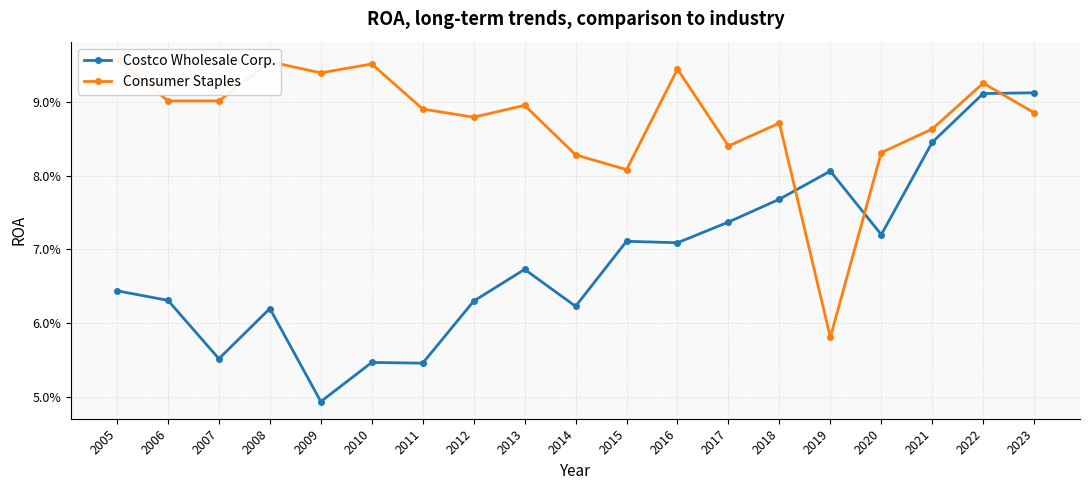

Does the chart display data point markers on the line(s)?

Yes